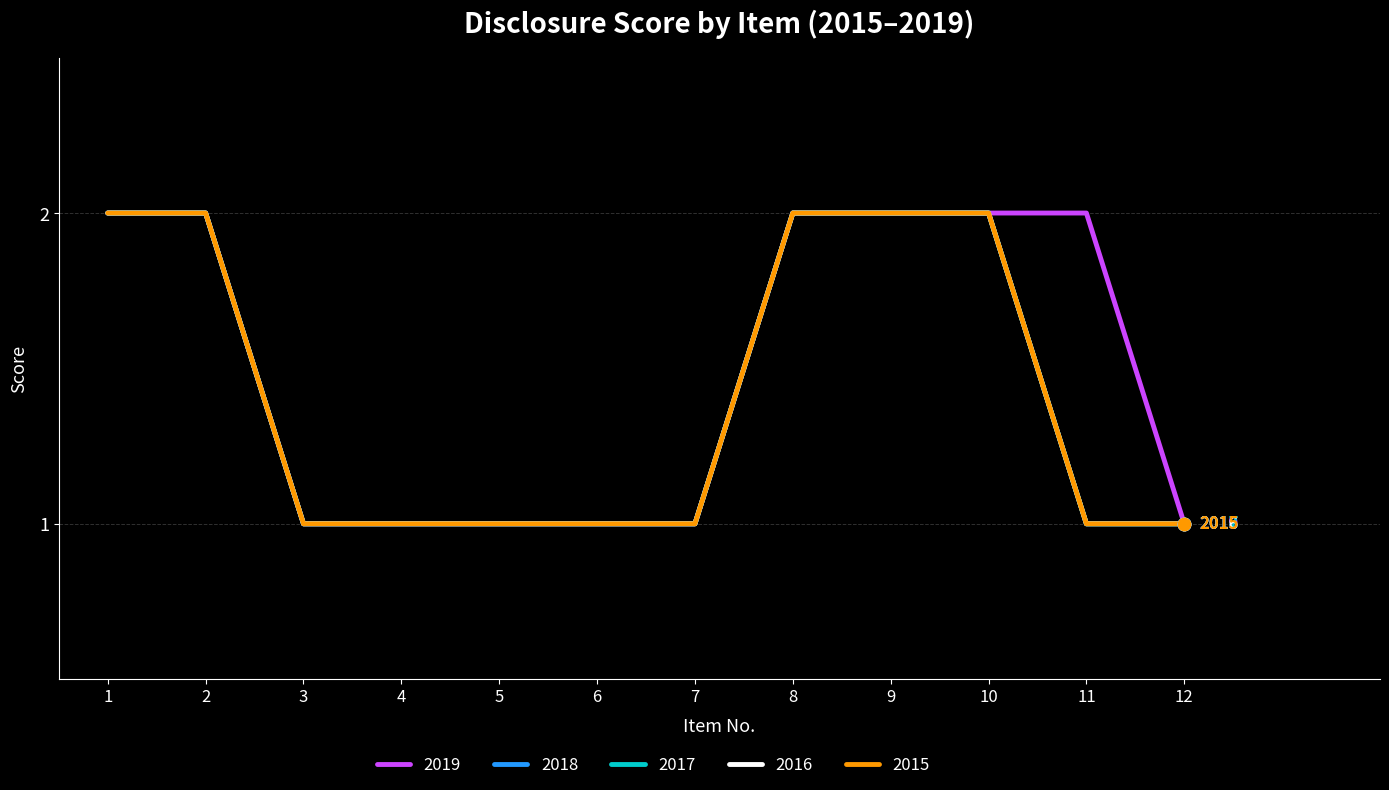

At how many categories does at least one series exceed 1?

6